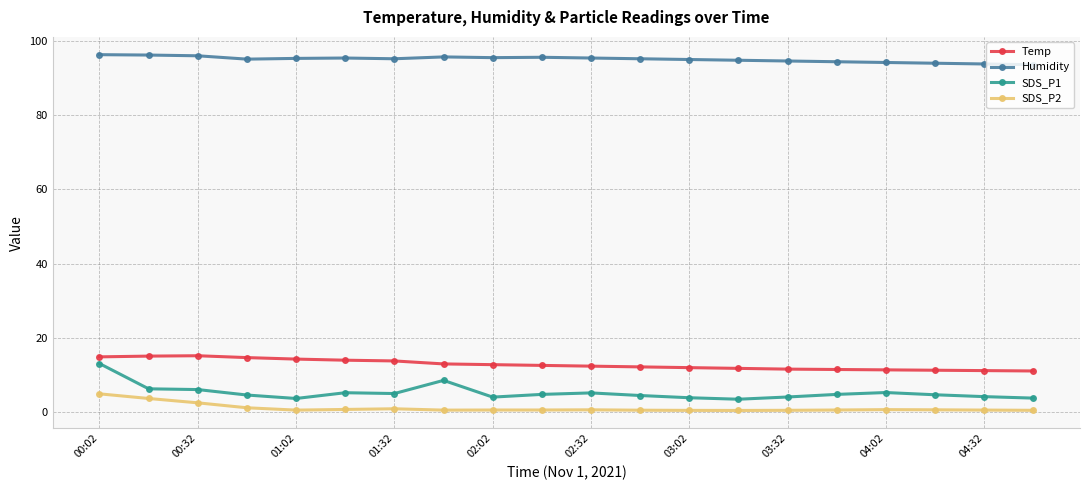

Which series has the largest total across all categories?

Humidity